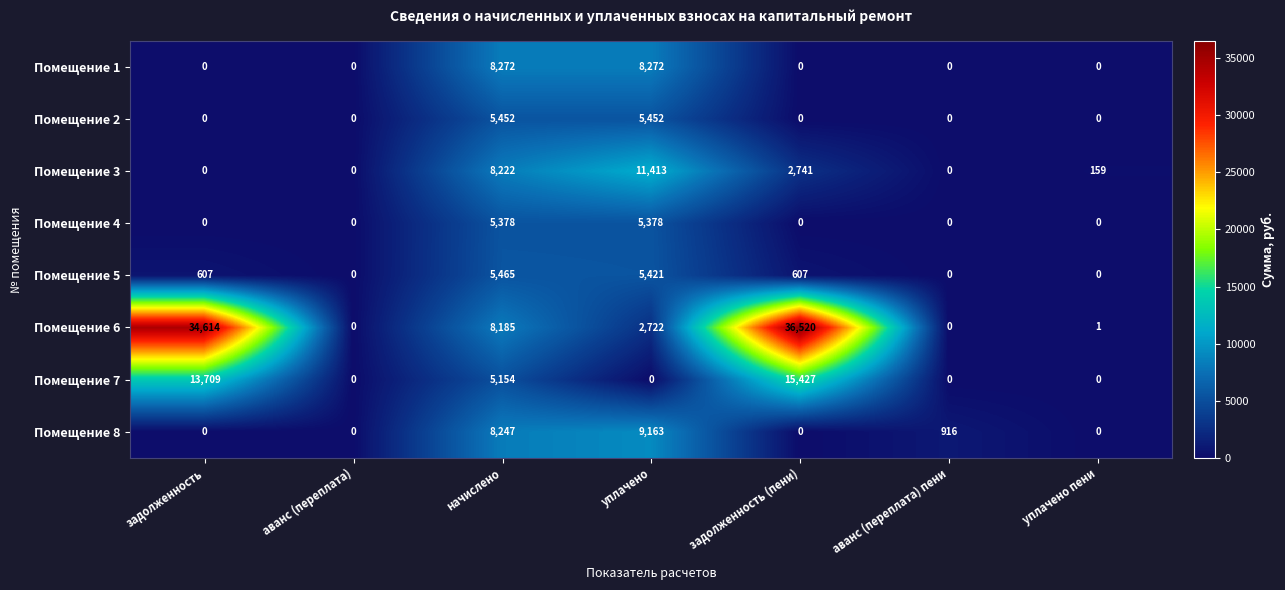

What is the sum of all Помещение 2 values?

10904